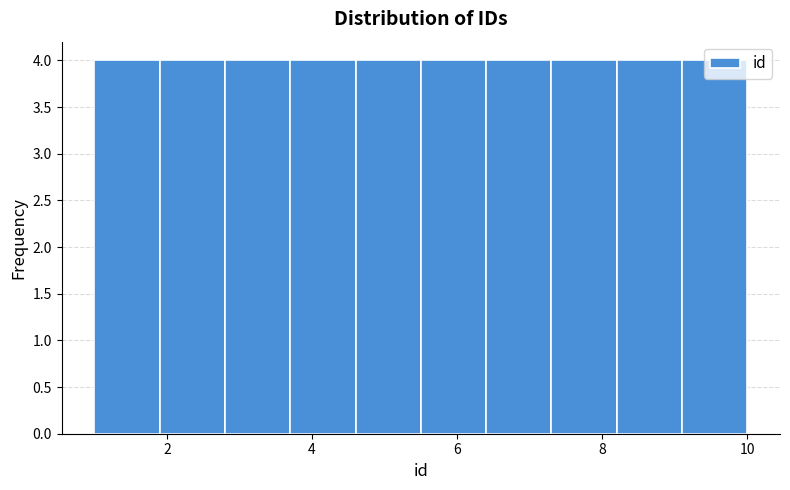

What is the height of the bar covering 4.6 to 5.5 on the x-axis? Neither the bar edges nor the heights are printed on the chart, so give them approximately, as read against the axes.

4